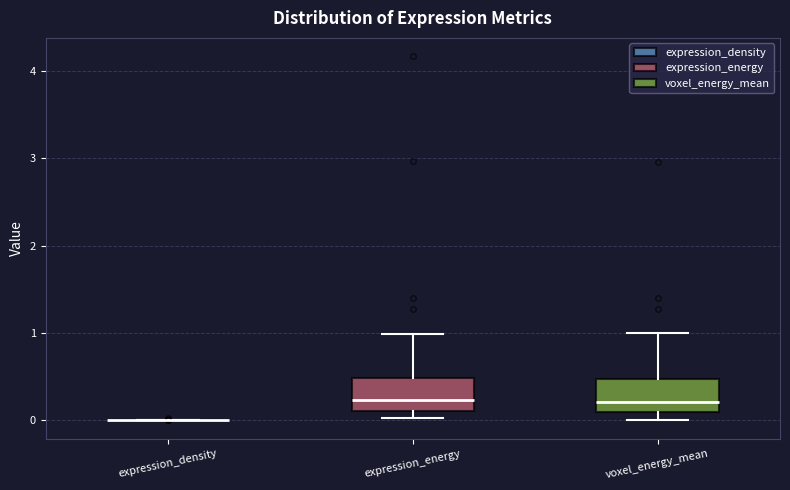

Reading left to right, transcribe this box plot: for each box, give where its median line is, the range the box spans, and where its two whiskers end, as read against the y-axis. The values are not printed on the chart, so give them approximately, as read against the axis.

expression_density: box collapsed to a line at 0.0, whiskers 0.0 to 0.0
expression_energy: median 0.2, box 0.1 to 0.5, whiskers 0.0 to 1.0
voxel_energy_mean: median 0.2, box 0.1 to 0.5, whiskers 0.0 to 1.0